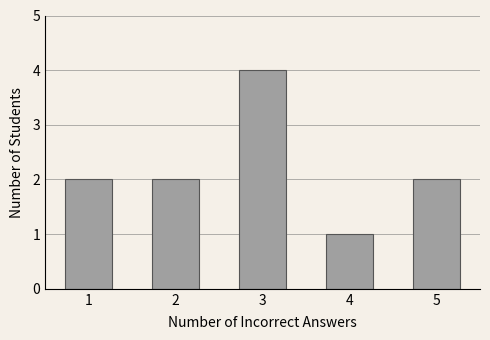

What is the sum of all values?

11